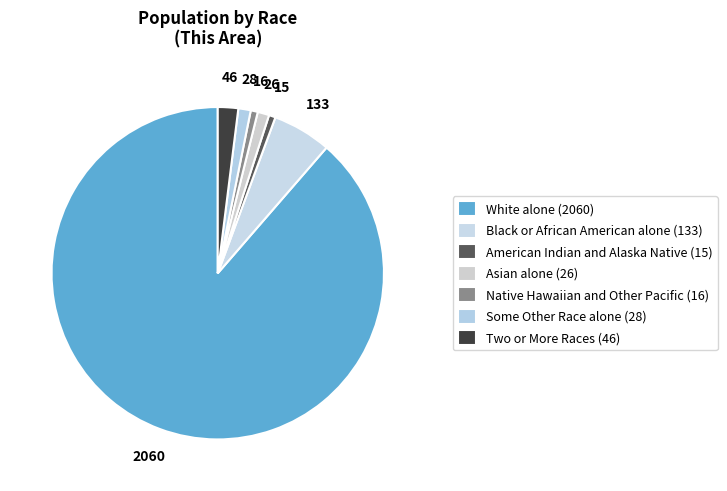

How many segments does this pie chart have?

7